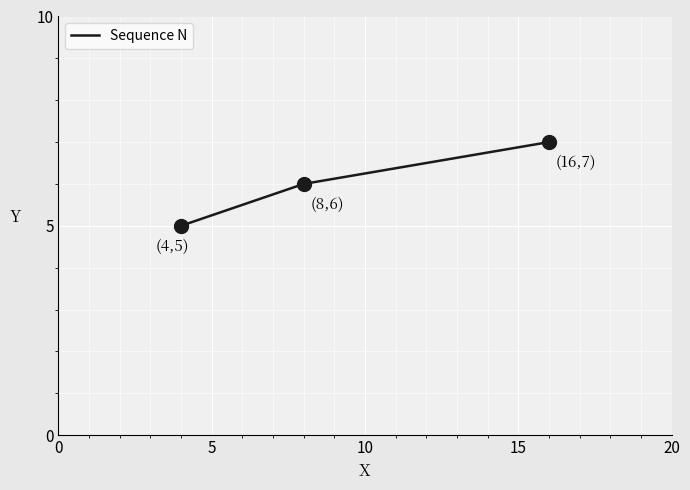

What is the sum of all values?

18